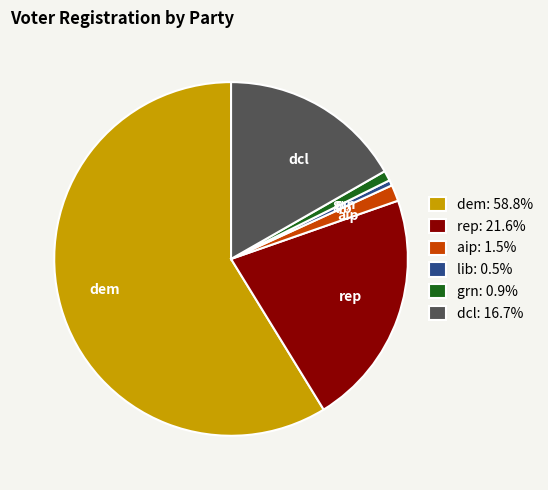

Is it true that lib is 12% of the pie?

False